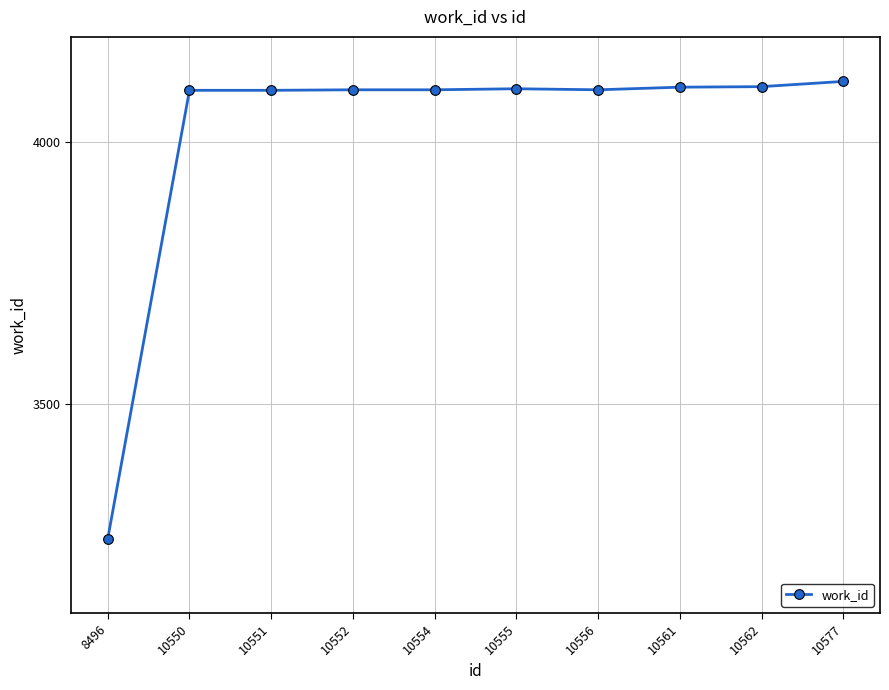

What is the smallest value displayed?

3242